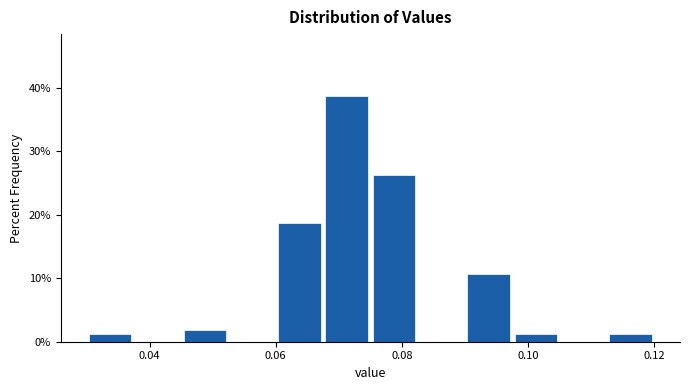

Read against the x-axis, roughly where is the centre of the tallest bar?

0.072